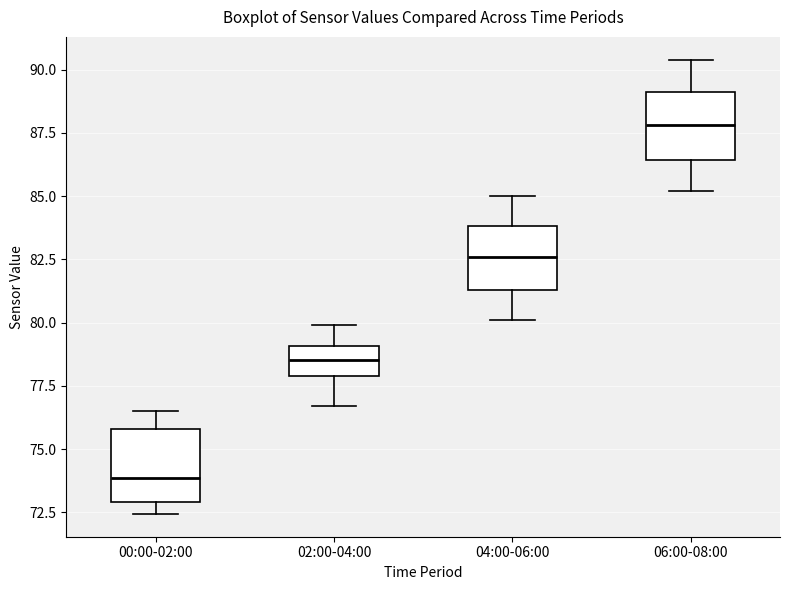

Which box has the lowest median line?

00:00-02:00